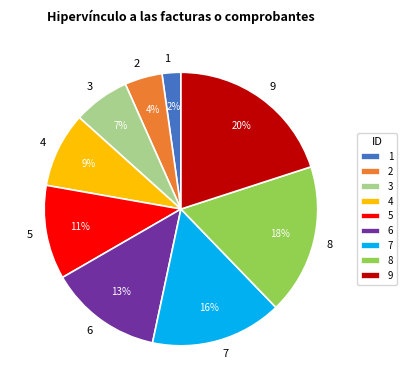

Does any single category account for the majority?

No